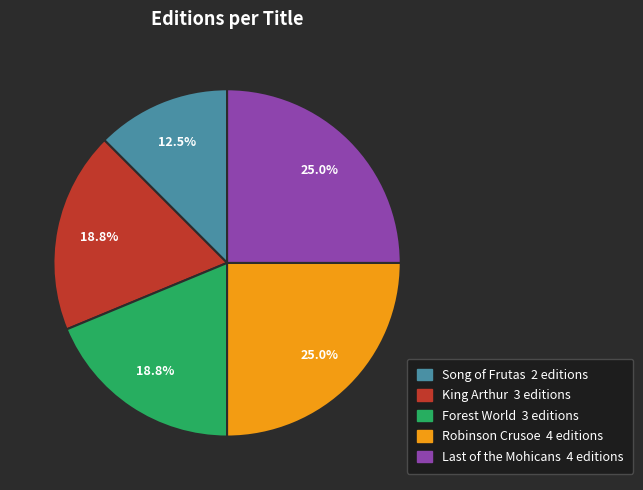

Which has a higher value, Robinson Crusoe or Song of Frutas?

Robinson Crusoe